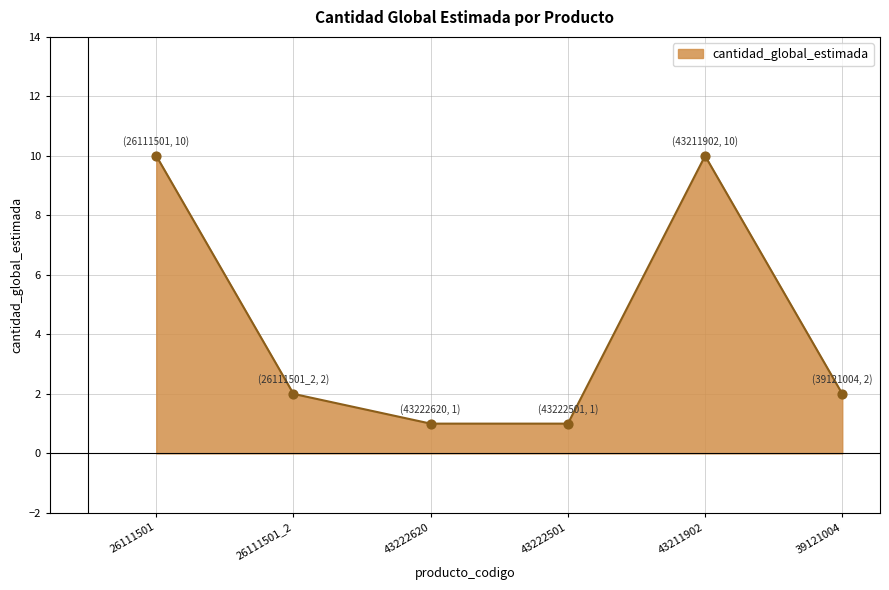

What is the ratio of the value at 26111501_2 to the value at 26111501?

0.2